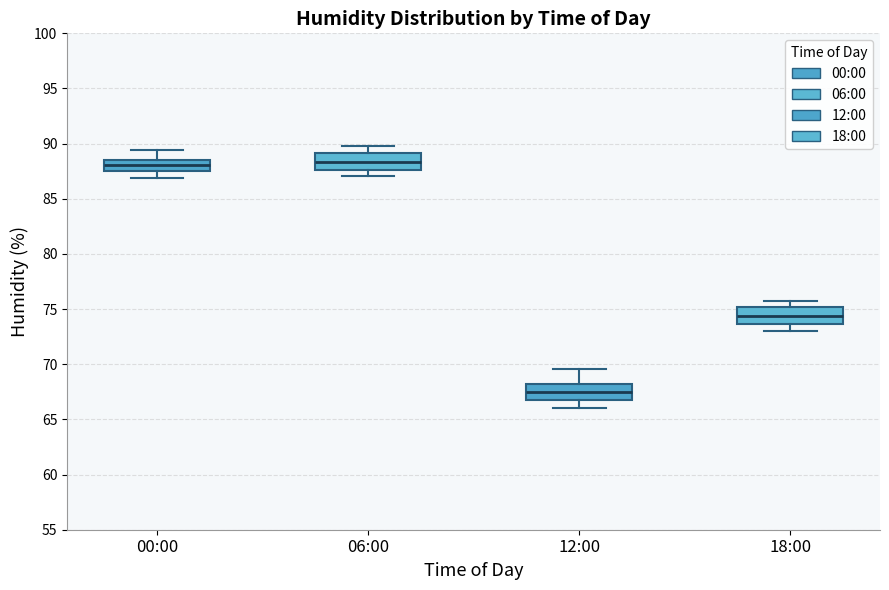

Reading left to right, read every box against the y-axis: the position of its median line, the range the box covers, and the ends of its whiskers. The values are not printed on the chart, so give them approximately, as read against the axis.

00:00: median 88.0, box 87.5 to 88.5, whiskers 87.0 to 89.5
06:00: median 88.5, box 87.5 to 89.0, whiskers 87.0 to 90.0
12:00: median 67.5, box 67.0 to 68.5, whiskers 66.0 to 69.5
18:00: median 74.5, box 73.5 to 75.0, whiskers 73.0 to 75.5